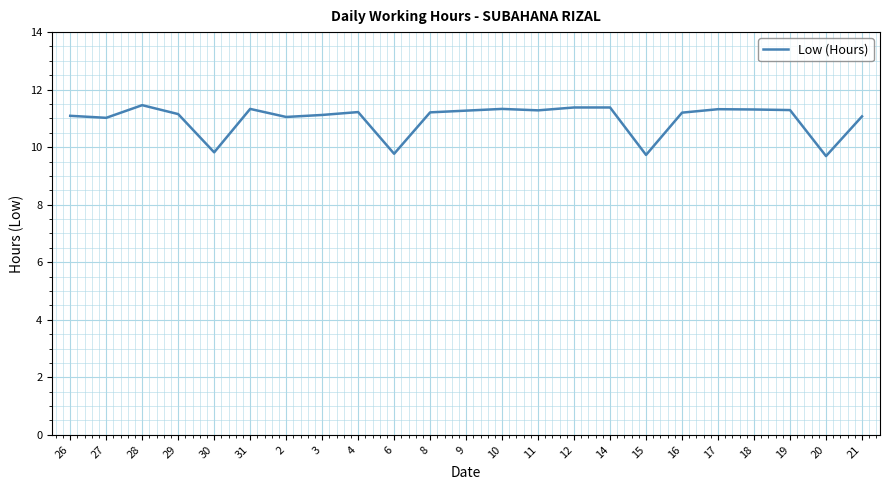

Does the chart have visible grid lines?

Yes